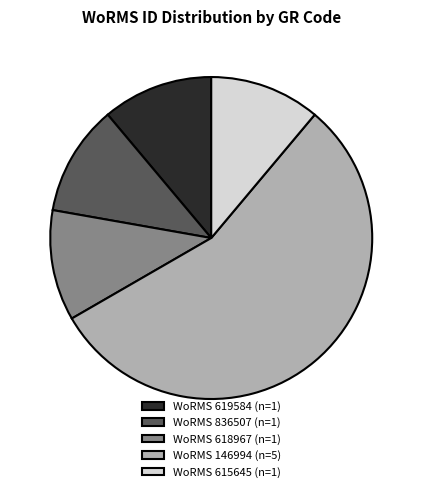

True or false: WoRMS 619584 (n=1) accounts for 11% of the total.

True